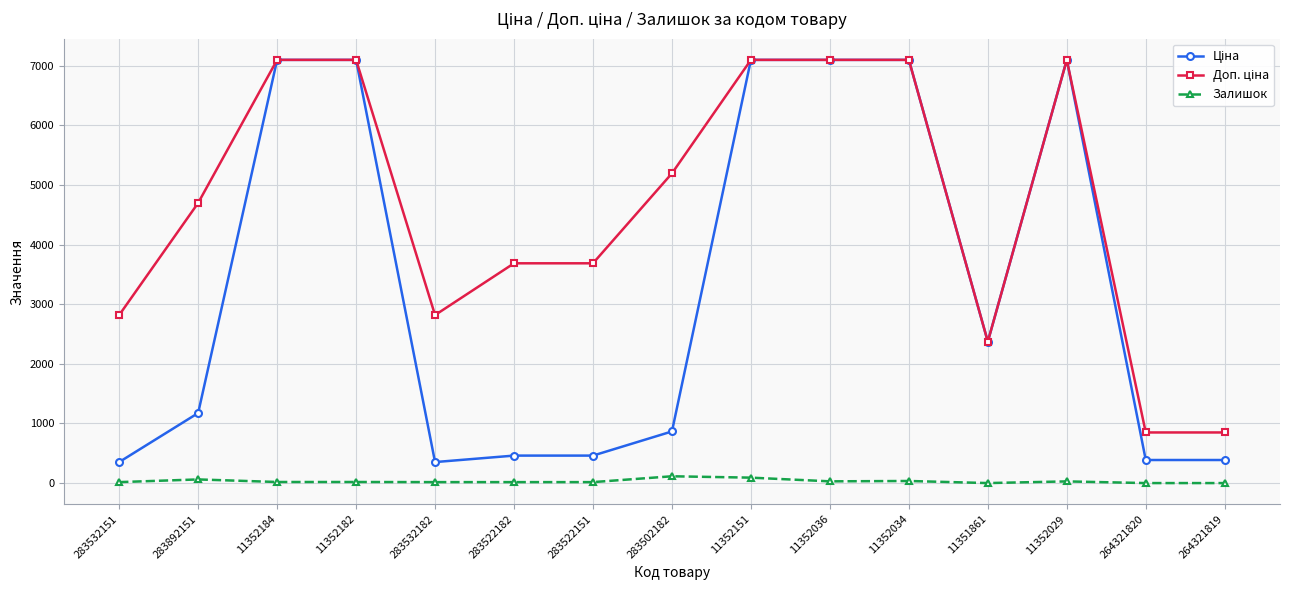

True or false: Залишок has more than 0 points higher than both neighbors.

True